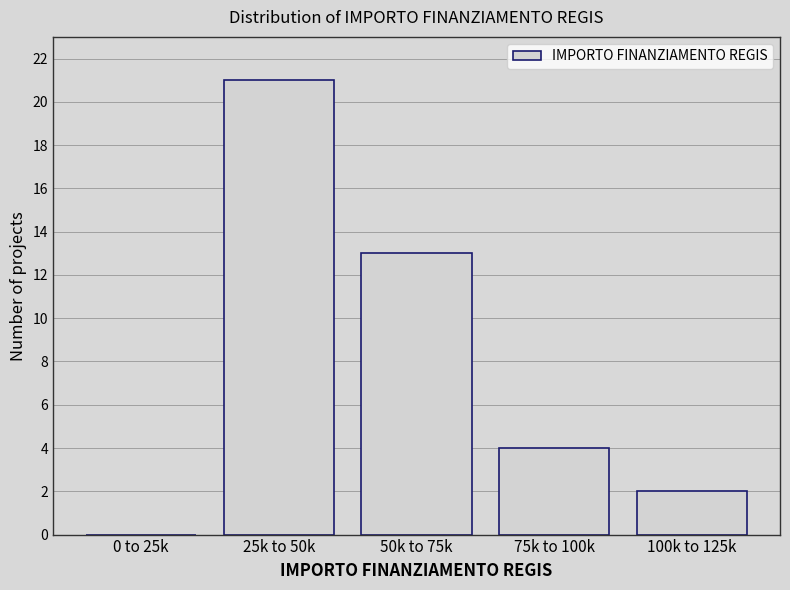

Reading left to right, what are all the values shown in this chart?

0 to 25k=0	25k to 50k=21	50k to 75k=13	75k to 100k=4	100k to 125k=2